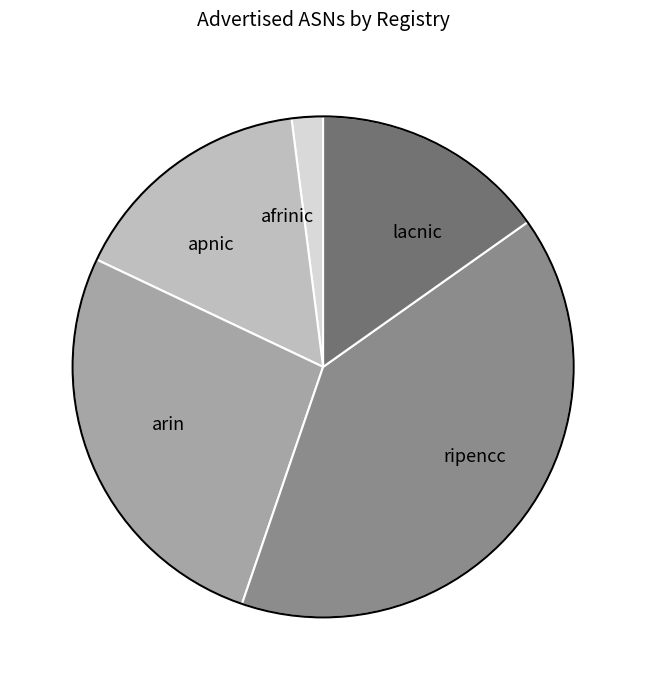

How many slices are in this pie chart?

5